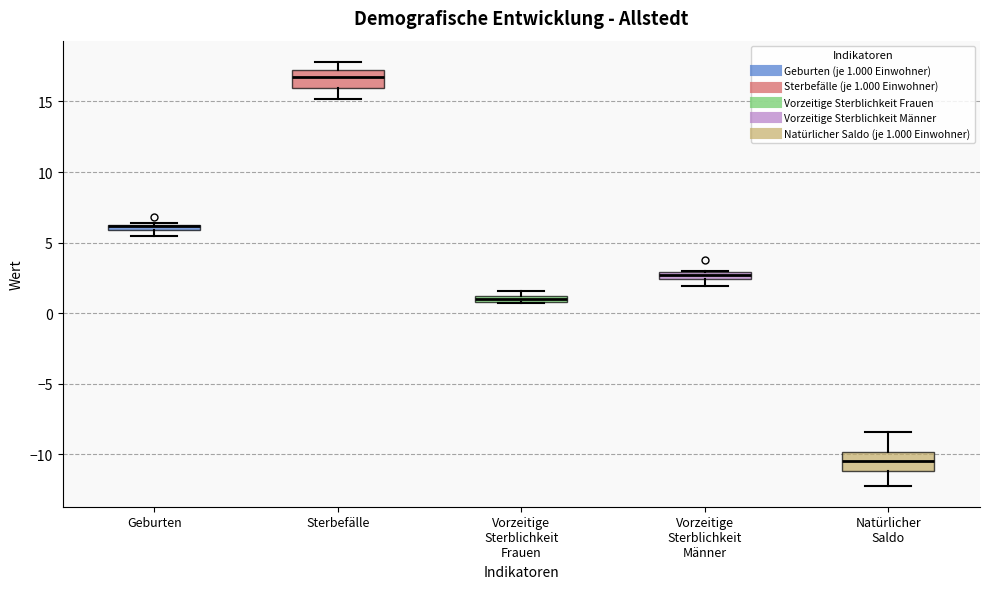

Where is the upper edge of the box for Geburten on the y-axis? The values are not printed on the chart, so give them approximately, as read against the axis.

6.5